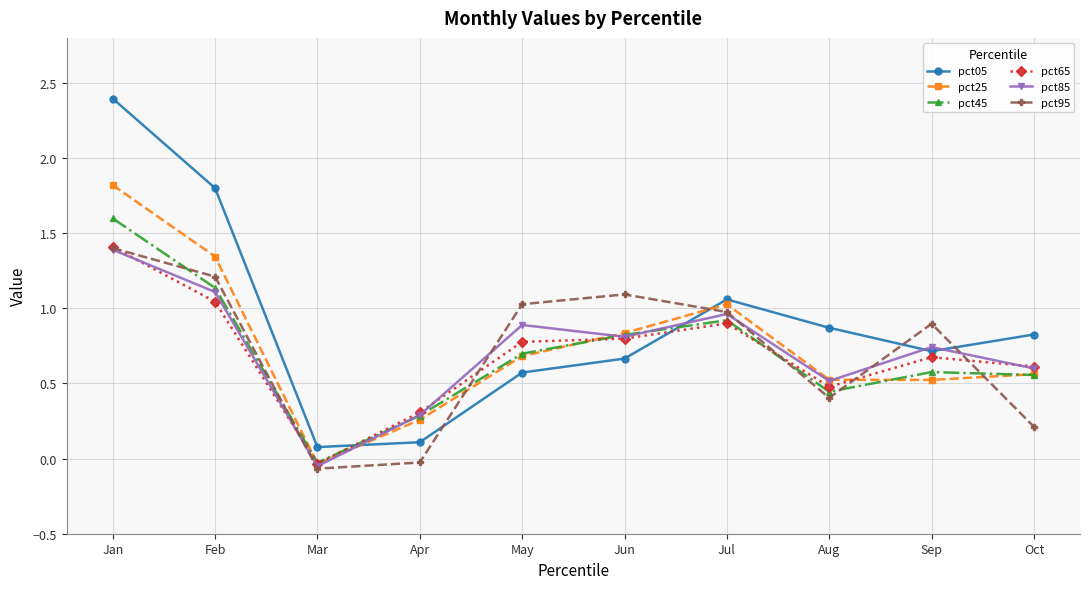

How many data points does each series have?

10